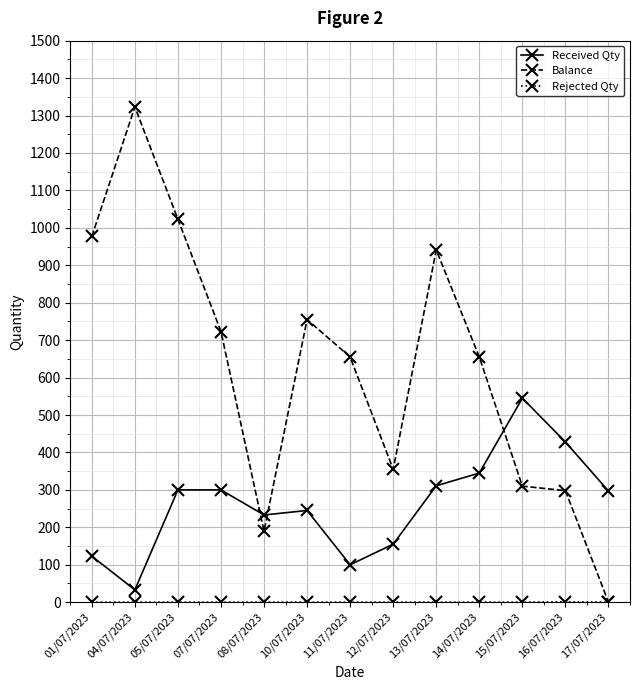

At how many categories does at least one series exceed 795?

4